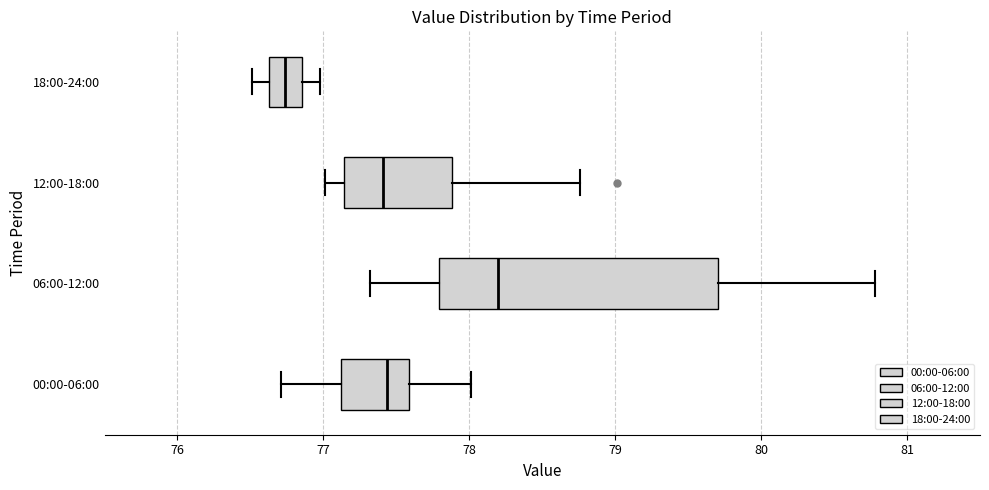

Which box's median line is the furthest to the right?

06:00-12:00